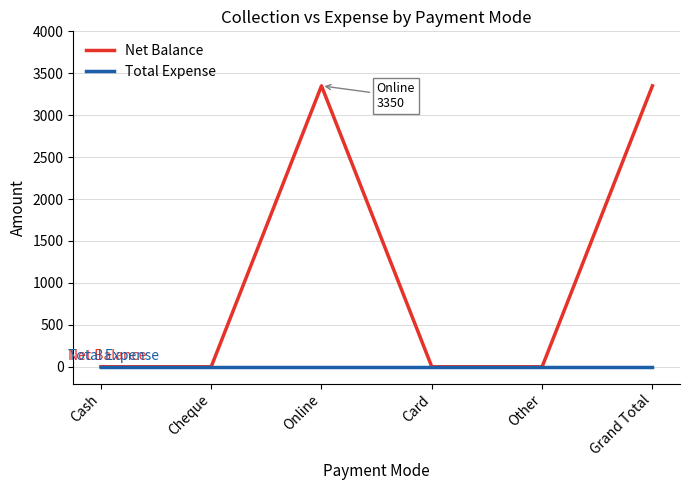

List the series in order of their peak value, highest first.

Net Balance, Total Expense